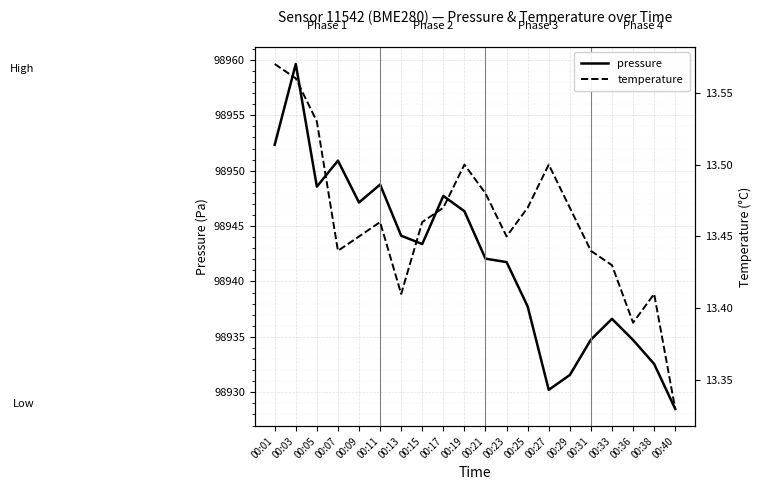

Is this an area chart (filled region under the line)?

No